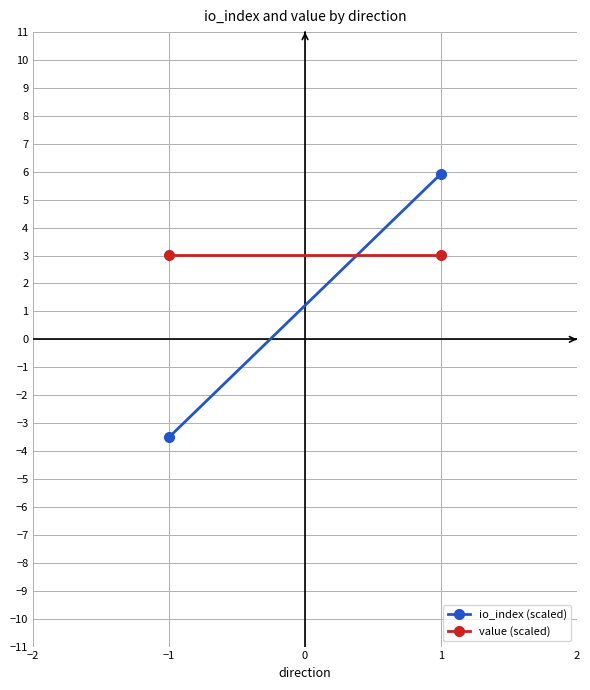

What are all the series names shown in the legend?

io_index (scaled), value (scaled)